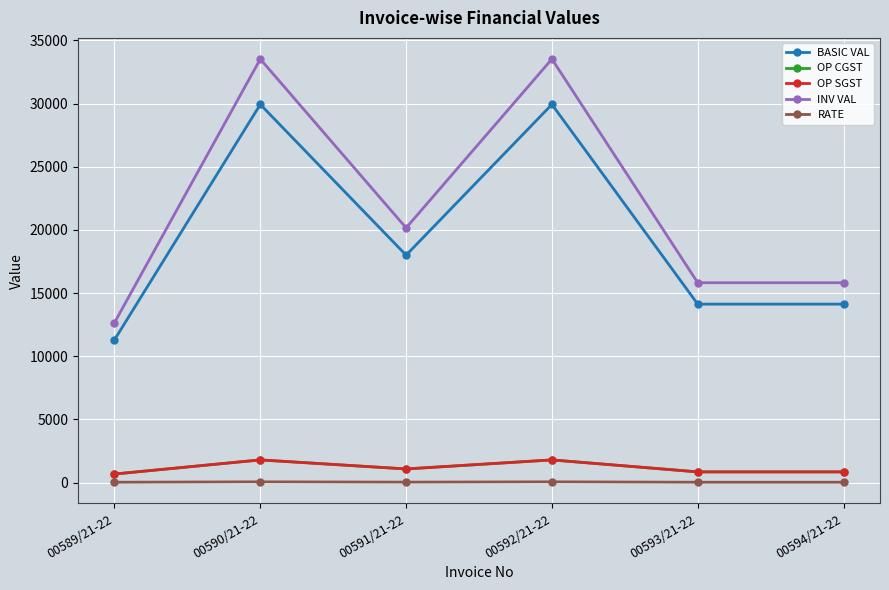

Where does the OP SGST series first go above 1080?

00590/21-22